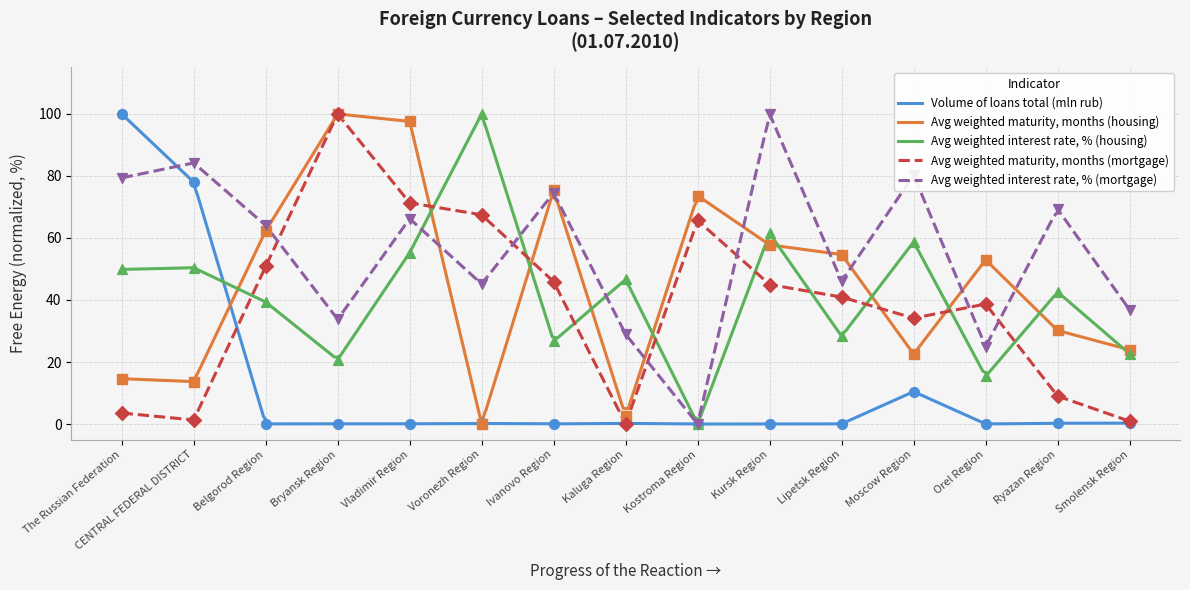

What is the total value across all series at Vladimir Region?

290.5